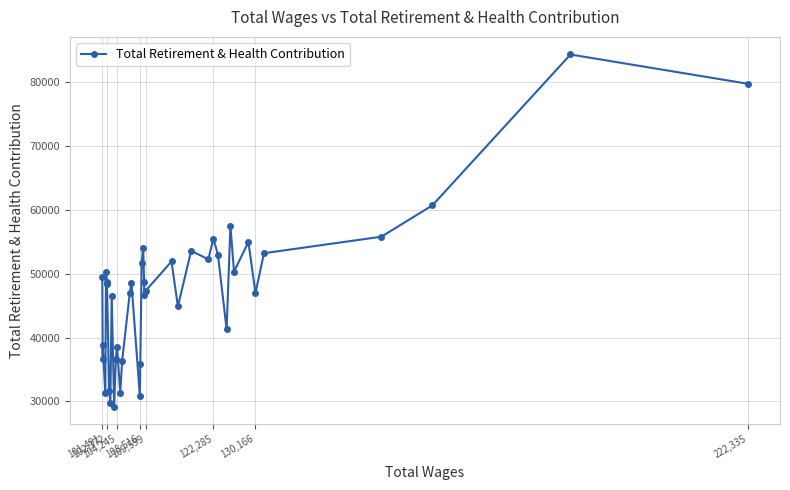

What is the minimum value shown in the chart?

29192